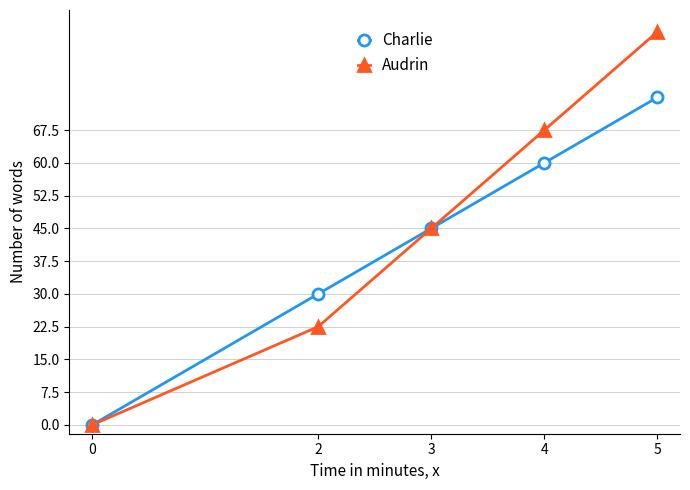

Which series changed the most between 4 and 5?

Audrin